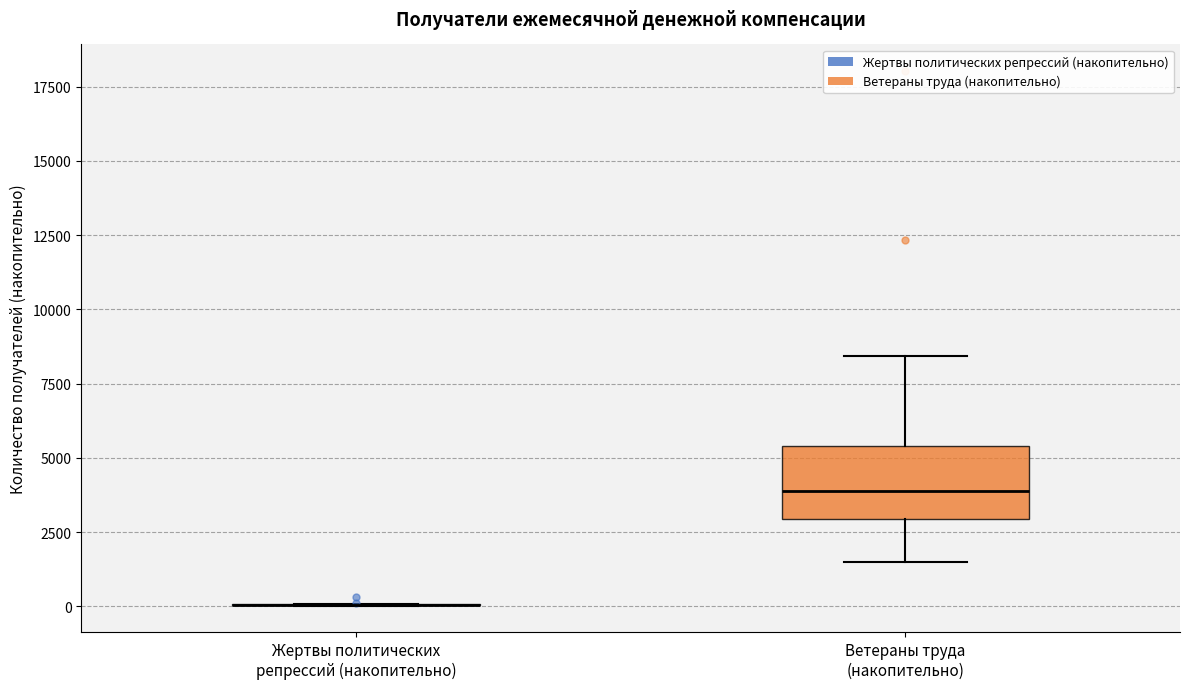

Which box is the tallest, from its lower edge to its upper edge?

Ветераны труда (накопительно)